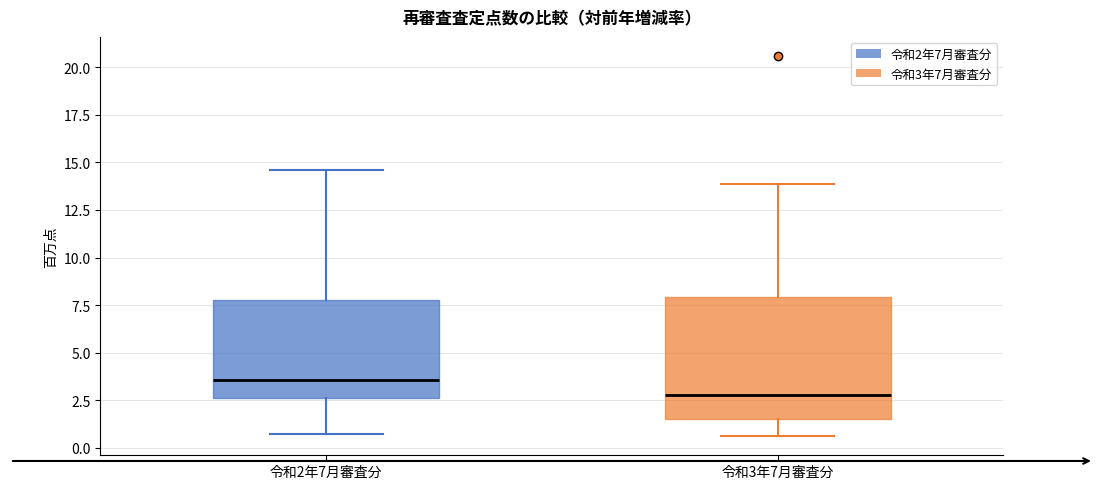

Which box is the tallest, from its lower edge to its upper edge?

令和3年7月審査分